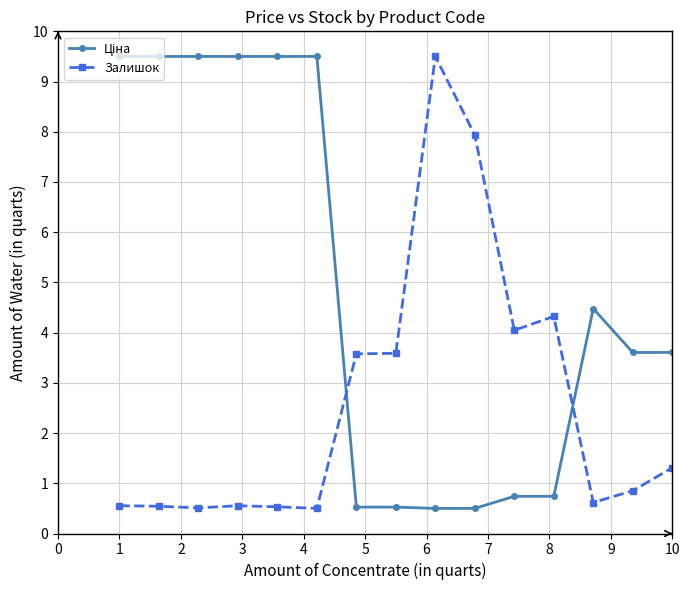

At how many categories does at least one series exceed 3?

15